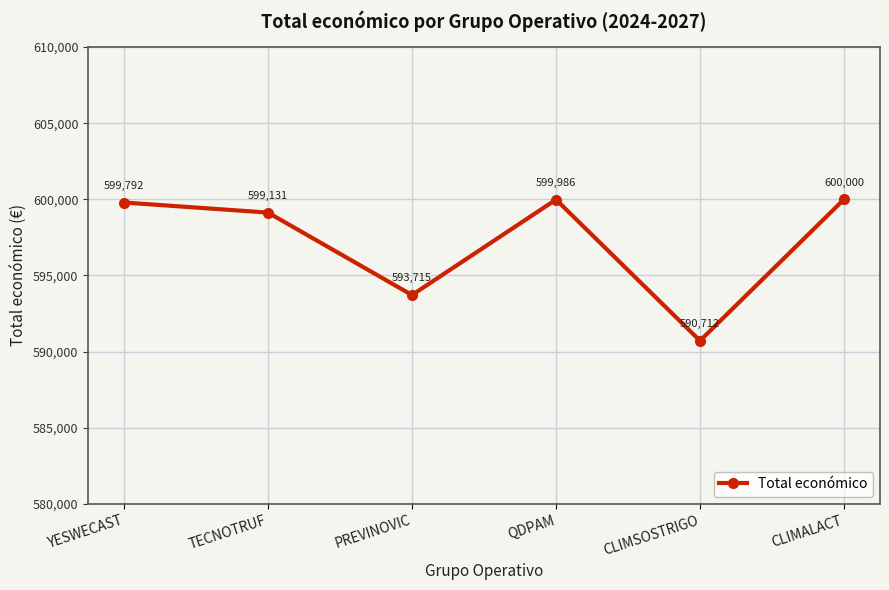

Reading left to right, transcribe all the data shown in this chart.

YESWECAST=599792	TECNOTRUF=599131	PREVINOVIC=593715	QDPAM=599986	CLIMSOSTRIGO=590712	CLIMALACT=600000